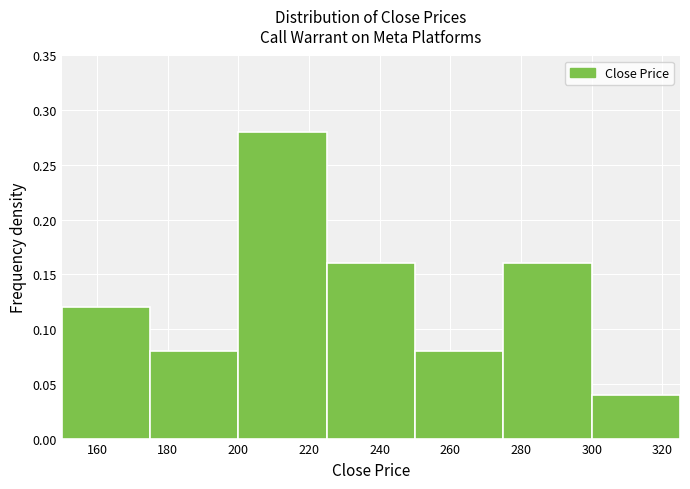

Reading left to right, transcribe this chart: for each bar, give the range it covers on the x-axis and its height. The values are not printed on the chart, so give them approximately, as read against the axis.

150 to 175: 0.12
175 to 200: 0.08
200 to 225: 0.28
225 to 250: 0.16
250 to 275: 0.08
275 to 300: 0.16
300 to 325: 0.04